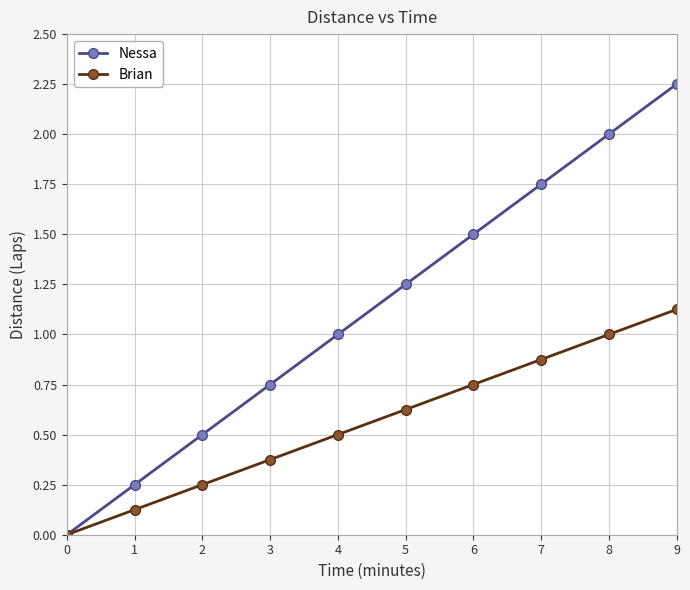

True or false: Nessa has more than 2 points higher than both neighbors.

False